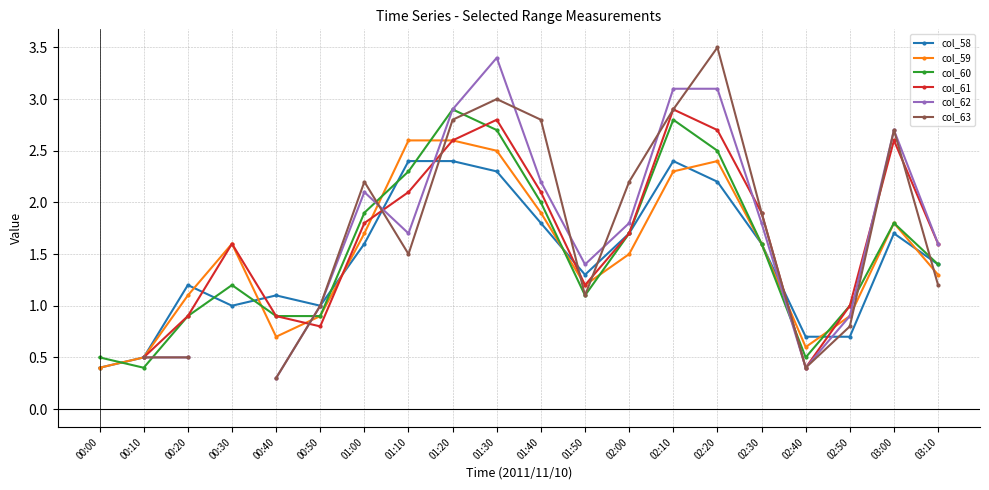

Where is the first local minimum for col_63?

01:10